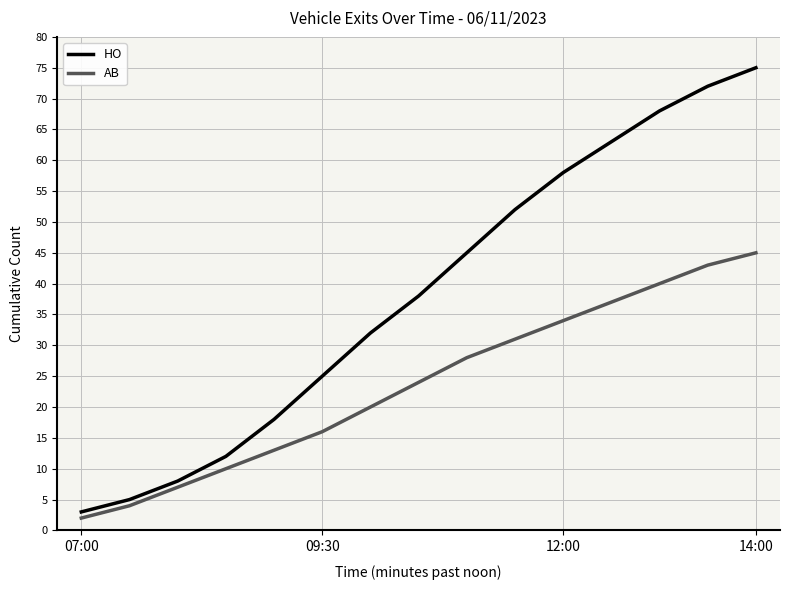

Which series has the widest spread of values?

HO